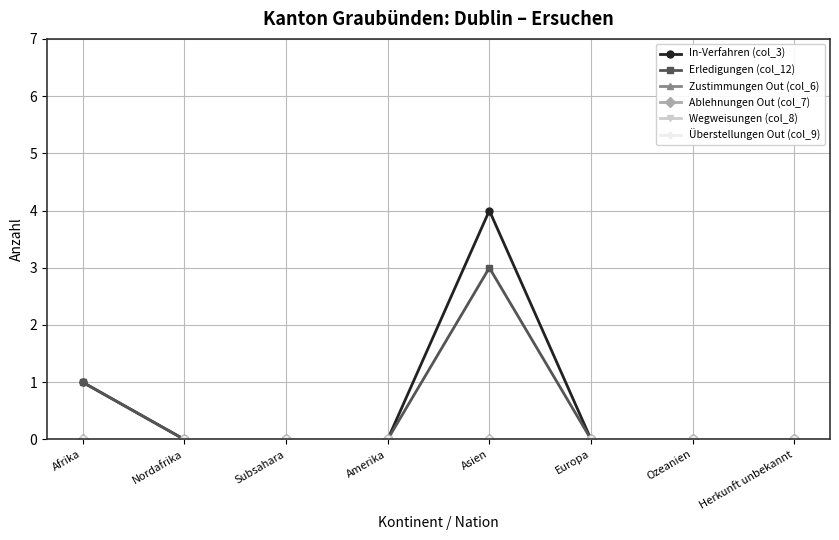

Reading left to right, extract all data points from this chart.

In-Verfahren (col_3): Afrika=1	Nordafrika=0	Subsahara=0	Amerika=0	Asien=4	Europa=0	Ozeanien=0	Herkunft unbekannt=0
Erledigungen (col_12): Afrika=1	Nordafrika=0	Subsahara=0	Amerika=0	Asien=3	Europa=0	Ozeanien=0	Herkunft unbekannt=0
Zustimmungen Out (col_6): Afrika=0	Nordafrika=0	Subsahara=0	Amerika=0	Asien=0	Europa=0	Ozeanien=0	Herkunft unbekannt=0
Ablehnungen Out (col_7): Afrika=0	Nordafrika=0	Subsahara=0	Amerika=0	Asien=0	Europa=0	Ozeanien=0	Herkunft unbekannt=0
Wegweisungen (col_8): Afrika=0	Nordafrika=0	Subsahara=0	Amerika=0	Asien=0	Europa=0	Ozeanien=0	Herkunft unbekannt=0
Überstellungen Out (col_9): Afrika=0	Nordafrika=0	Subsahara=0	Amerika=0	Asien=0	Europa=0	Ozeanien=0	Herkunft unbekannt=0